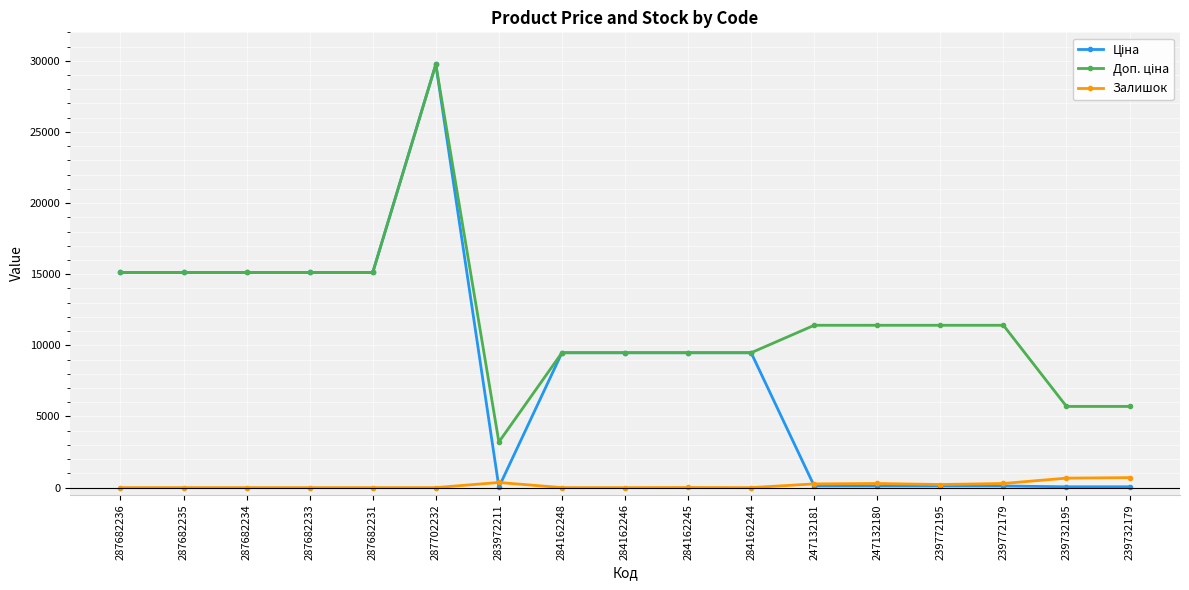

What is the total value across all series at 284162246?

18960.1